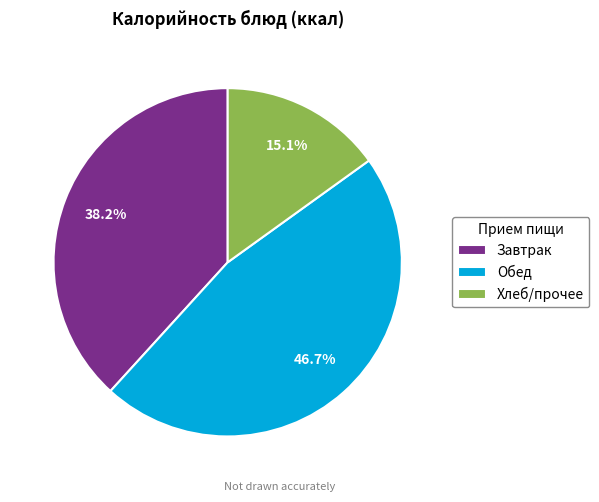

Which category has the smallest portion of the pie?

Хлеб/прочее